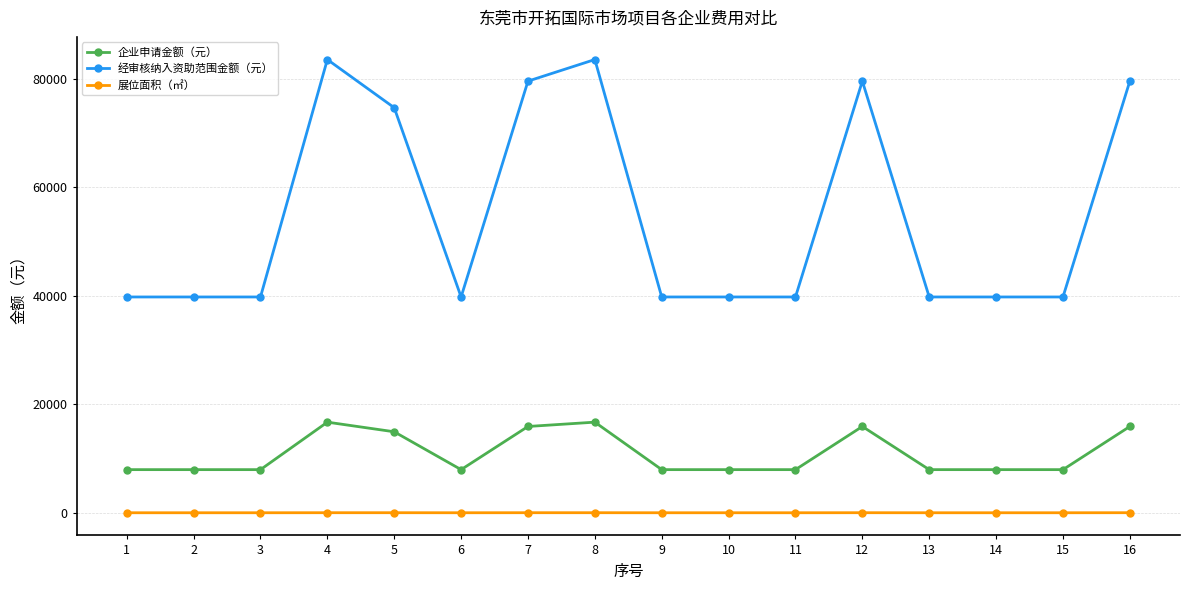

True or false: 企业申请金额（元） has more than 1 interior local peaks.

True